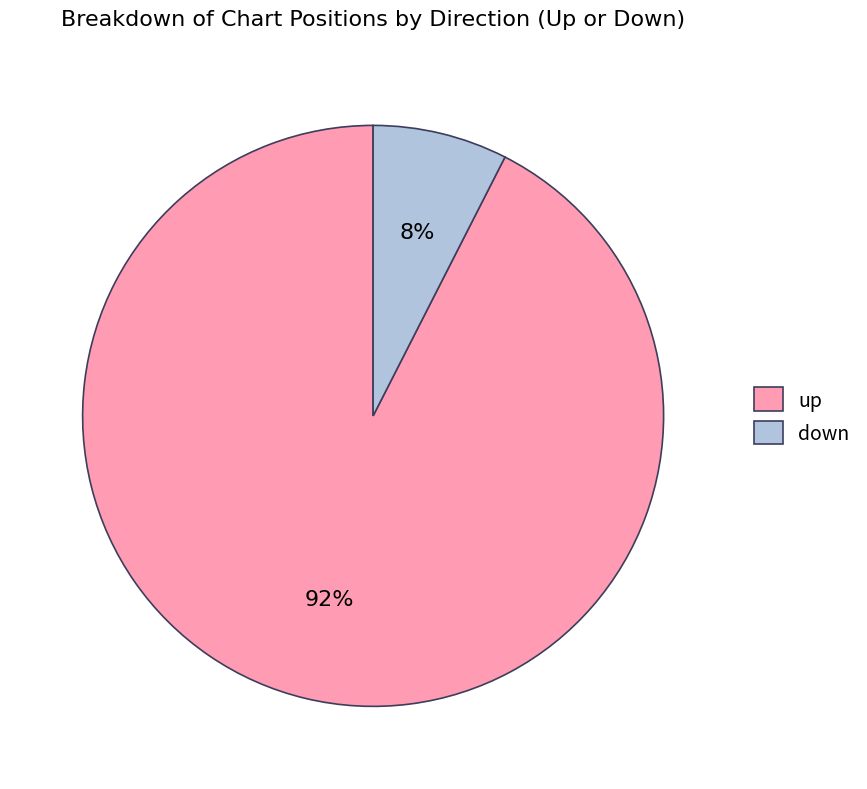

Rank the categories by value from lowest to highest.

down, up